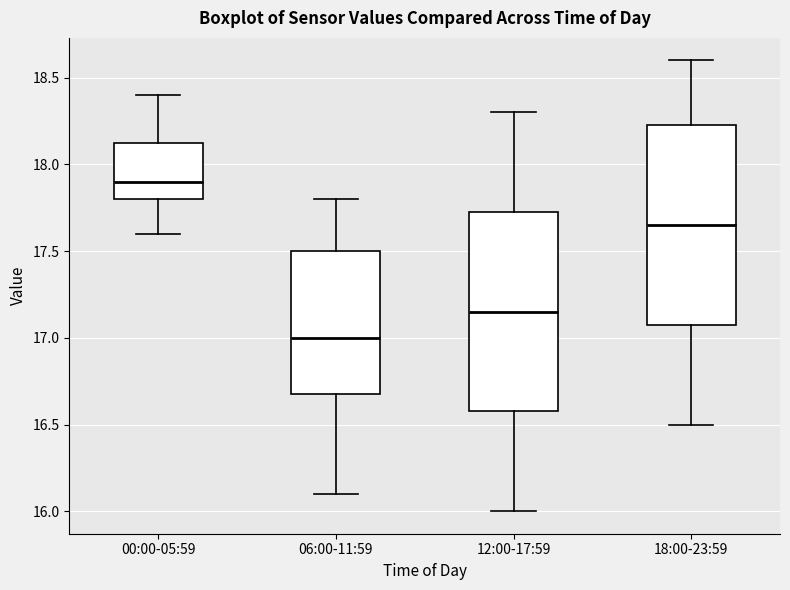

Reading left to right, read every box against the y-axis: the position of its median line, the range the box covers, and the ends of its whiskers. The values are not printed on the chart, so give them approximately, as read against the axis.

00:00-05:59: median 17.90, box 17.80 to 18.15, whiskers 17.60 to 18.40
06:00-11:59: median 17.00, box 16.70 to 17.50, whiskers 16.10 to 17.80
12:00-17:59: median 17.15, box 16.60 to 17.75, whiskers 16.00 to 18.30
18:00-23:59: median 17.65, box 17.10 to 18.25, whiskers 16.50 to 18.60